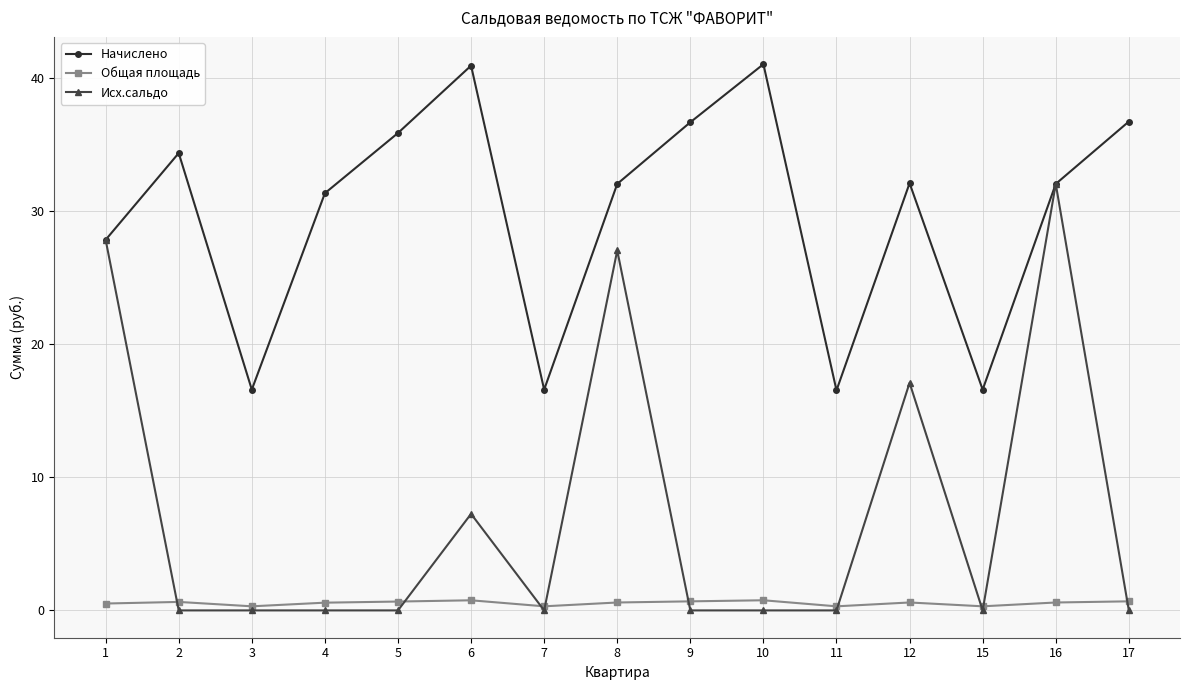

What is the greatest value displayed?

41.0